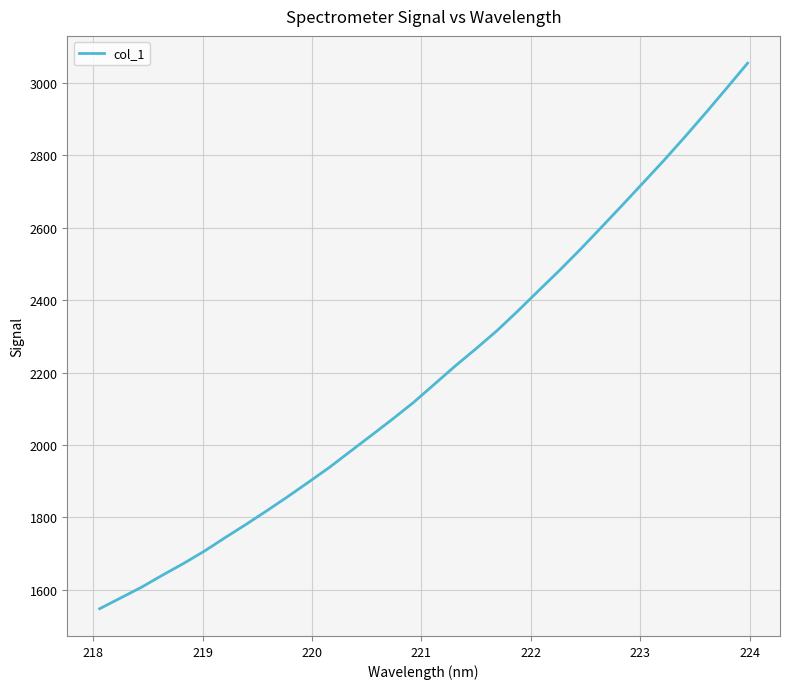

What is the difference between the second highest and minimum values?

1437.9